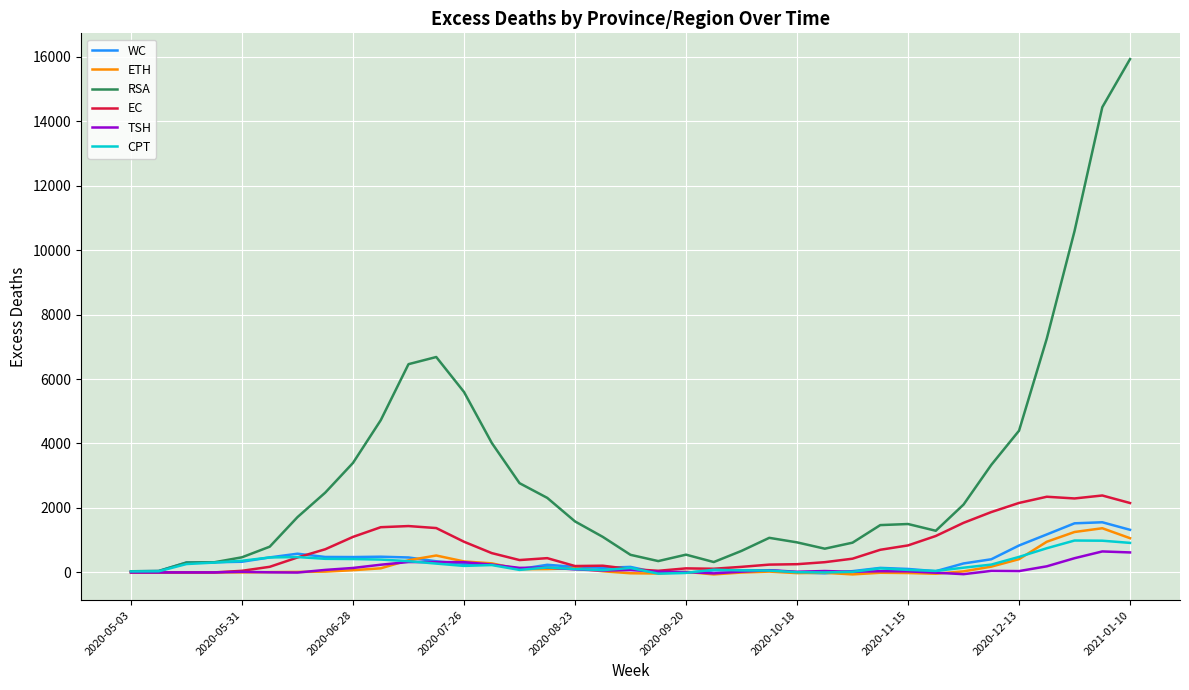

Which series has the largest total across all categories?

RSA